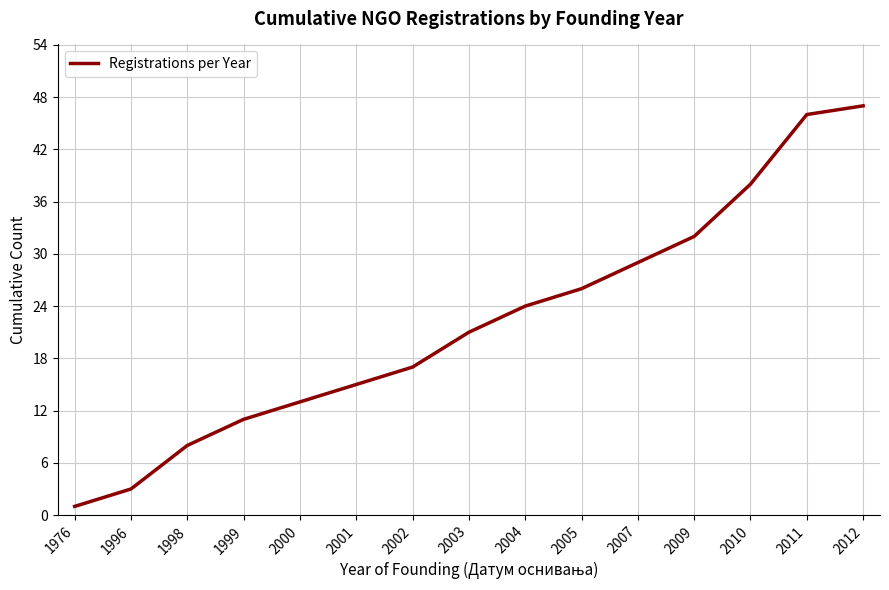

At which category does the chart reach its minimum across all series?

1976